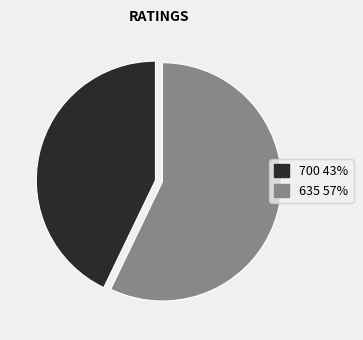

Count the number of slices in the pie.

2